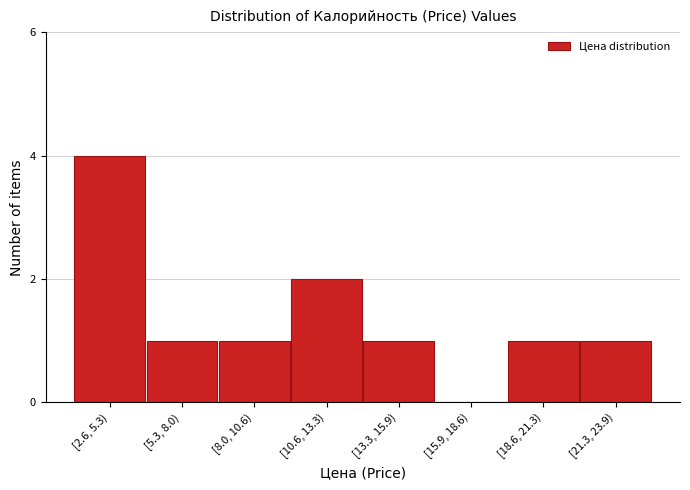

Reading left to right, list all the values displayed in this chart.

[2.6, 5.3)=4	[5.3, 8.0)=1	[8.0, 10.6)=1	[10.6, 13.3)=2	[13.3, 15.9)=1	[15.9, 18.6)=0	[18.6, 21.3)=1	[21.3, 23.9)=1